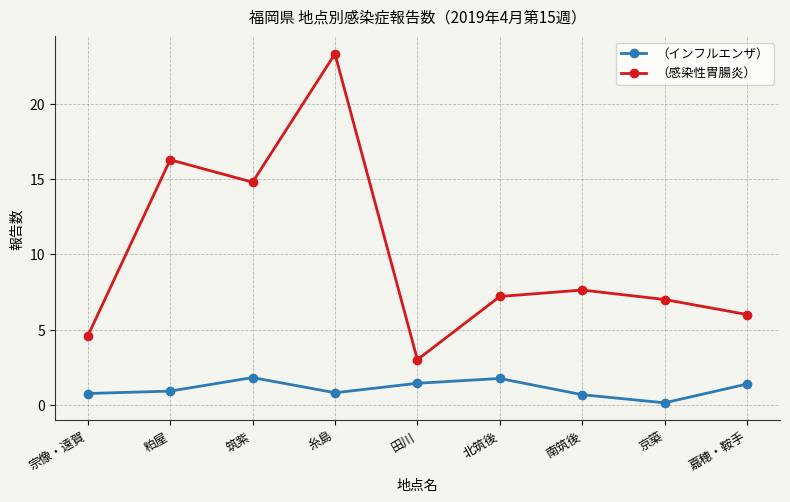

List the series in order of their overall mean, lowest first.

（インフルエンザ）, （感染性胃腸炎）